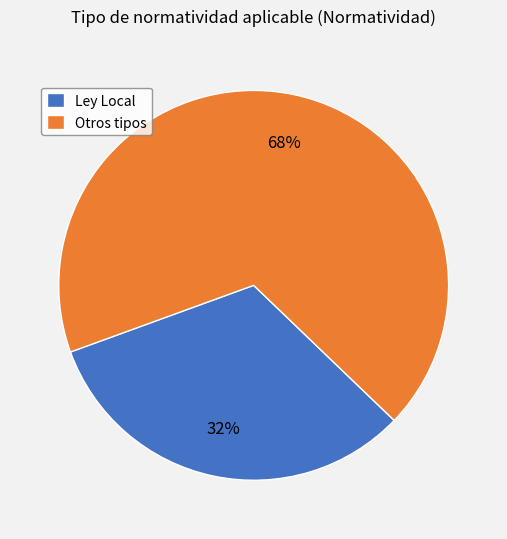

Count the number of slices in the pie.

2